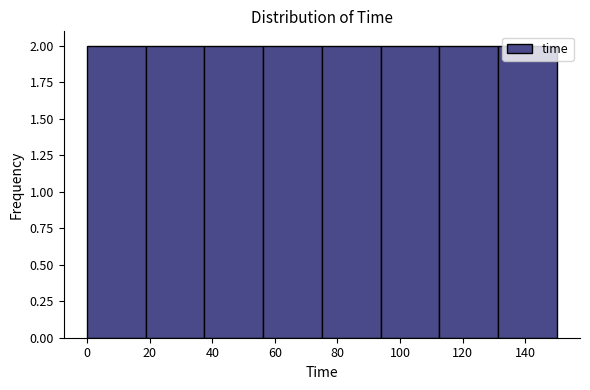

How tall is the bar that spans 18 to 38 on the x-axis? Neither the bar edges nor the heights are printed on the chart, so give them approximately, as read against the axes.

2